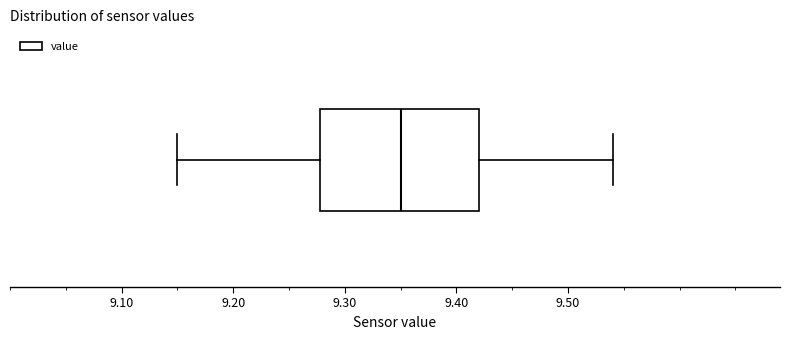

Read this box plot against the x-axis: the position of the median line, the range covered by the box, and the ends of both whiskers. The values are not printed on the chart, so give them approximately, as read against the axis.

median 9.35, box 9.28 to 9.42, whiskers 9.15 to 9.54